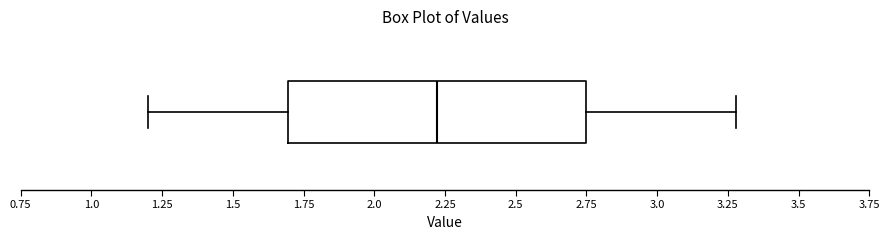

Read this box plot against the x-axis: the position of the median line, the range covered by the box, and the ends of both whiskers. The values are not printed on the chart, so give them approximately, as read against the axis.

median 2.20, box 1.70 to 2.75, whiskers 1.20 to 3.30